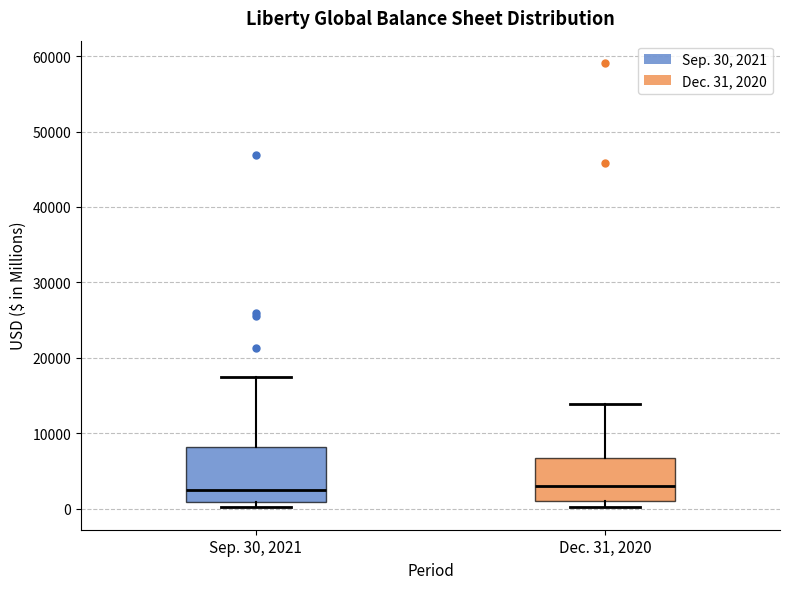

Reading left to right, read every box against the y-axis: the position of its median line, the range the box covers, and the ends of its whiskers. The values are not printed on the chart, so give them approximately, as read against the axis.

Sep. 30, 2021: median 3000, box 1000 to 8000, whiskers 0 to 18000
Dec. 31, 2020: median 3000, box 1000 to 7000, whiskers 0 to 14000